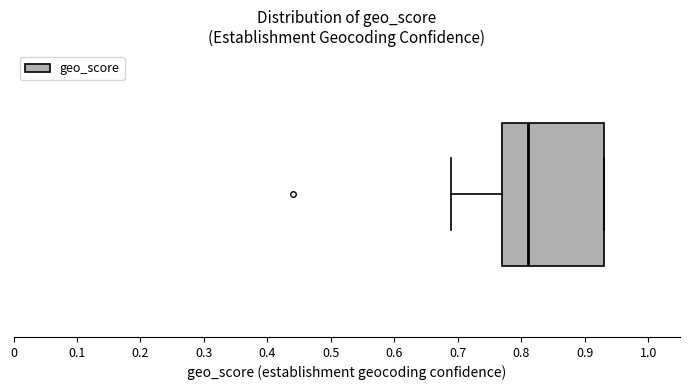

Transcribe this box plot: give where the median line is, the range the box spans, and where the two whiskers end, as read against the x-axis. The values are not printed on the chart, so give them approximately, as read against the axis.

median 0.81, box 0.77 to 0.93, whiskers 0.69 to 0.93